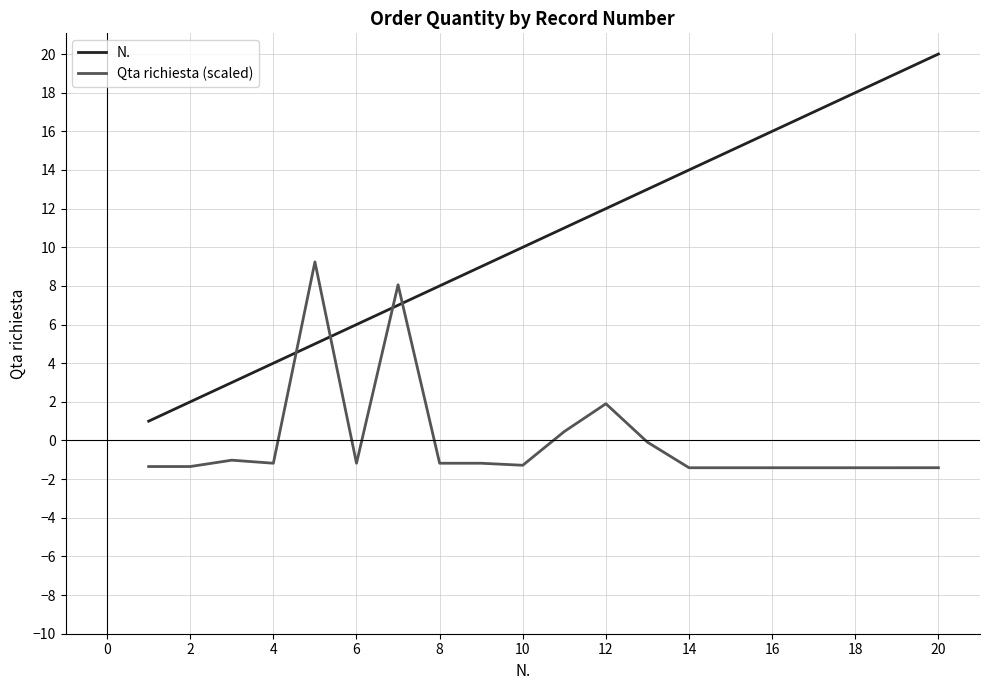

True or false: Qta richiesta (scaled) and N. cross at least once.

True